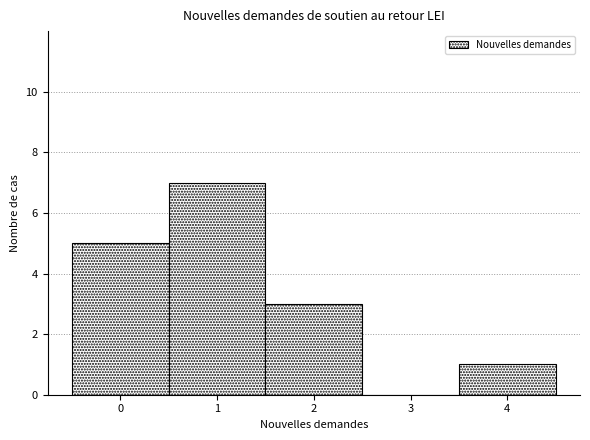

What is the height of the bar covering -0.5 to 0.5 on the x-axis? The values are not printed on the chart, so give them approximately, as read against the axis.

5